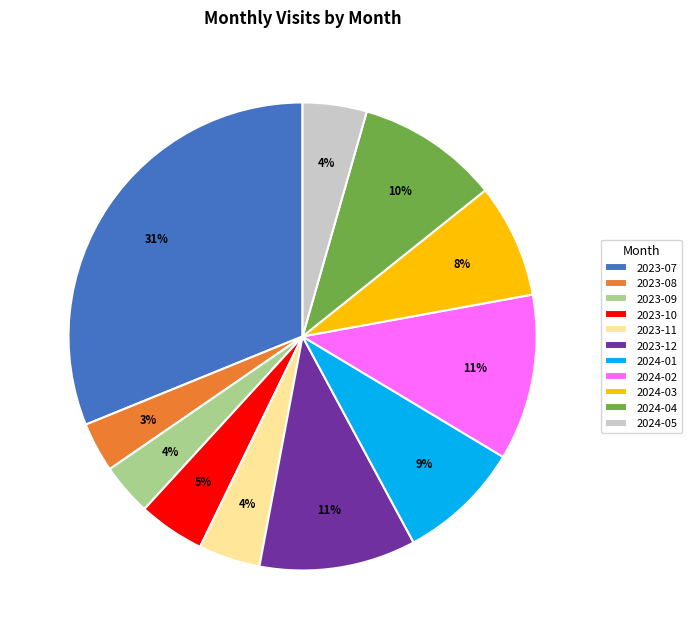

Is 2024-01 the majority of the pie?

No